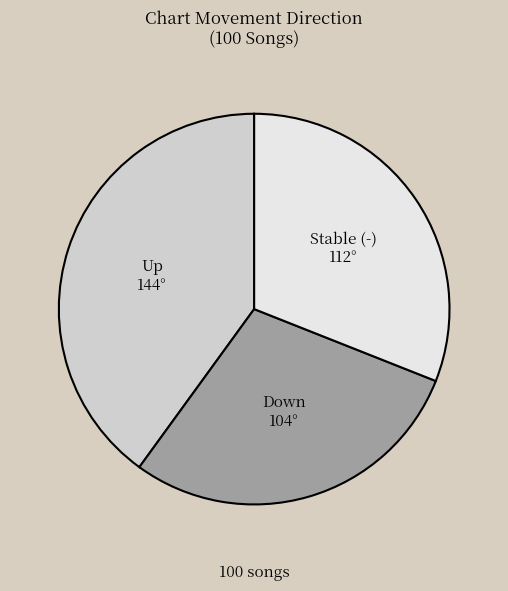

The Down slice represents 29% of the pie. True or false?

True